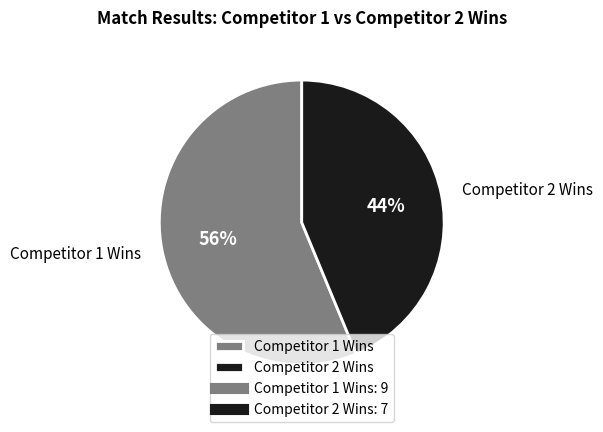

To the nearest percent, what portion does Competitor 1 Wins represent?

56%